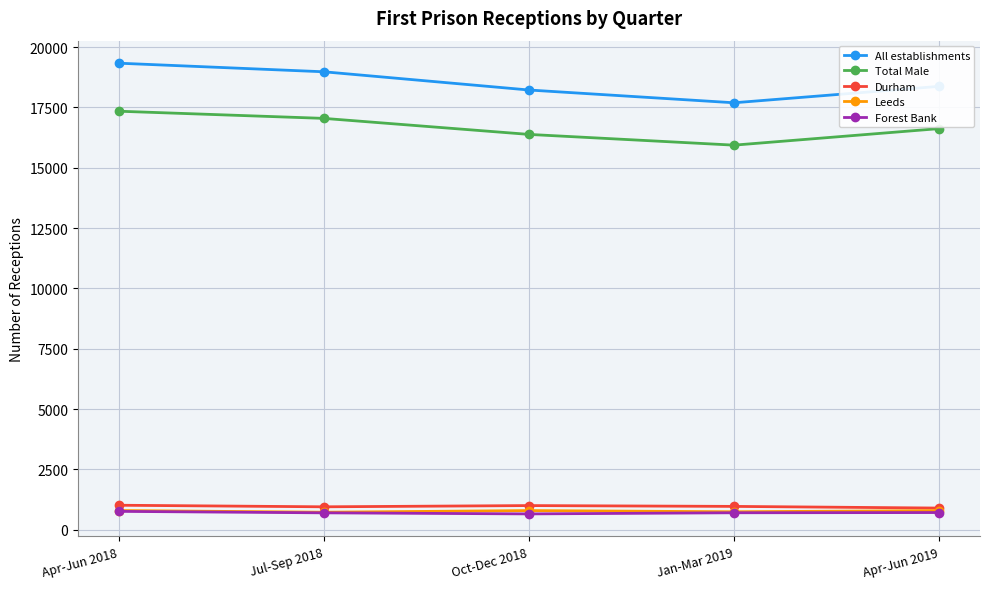

Which series has the largest range (max minus min)?

All establishments